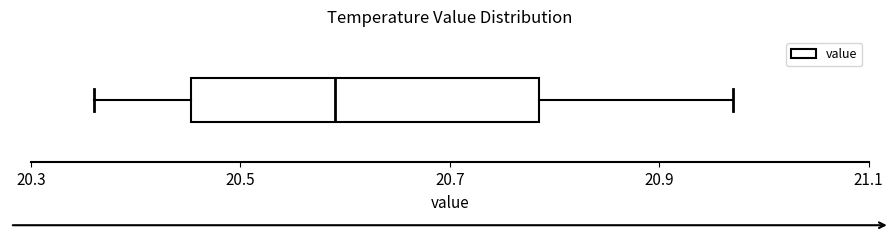

Transcribe this box plot: give where the median line is, the range the box spans, and where the two whiskers end, as read against the x-axis. The values are not printed on the chart, so give them approximately, as read against the axis.

median 20.60, box 20.46 to 20.78, whiskers 20.36 to 20.98